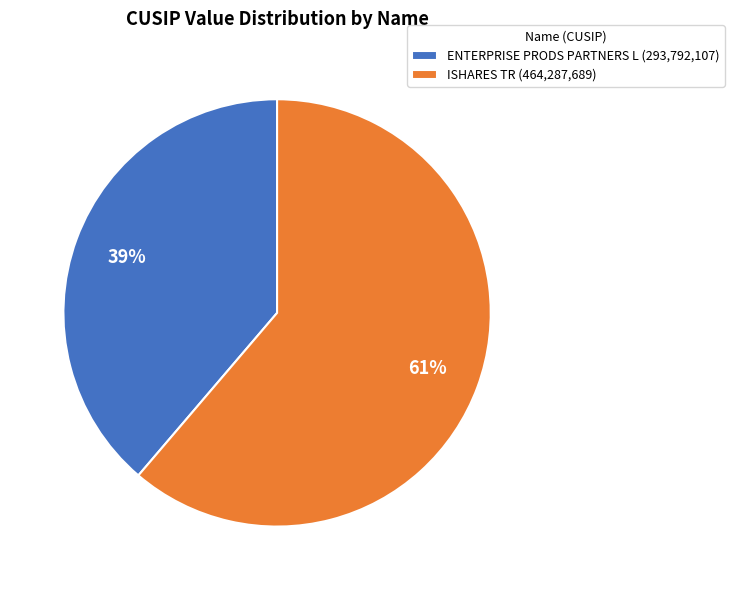

The ENTERPRISE PRODS PARTNERS L (293,792,107) slice represents 39% of the pie. True or false?

True